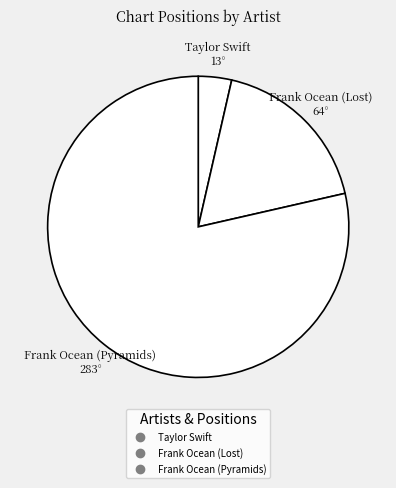

How many slices are in this pie chart?

3